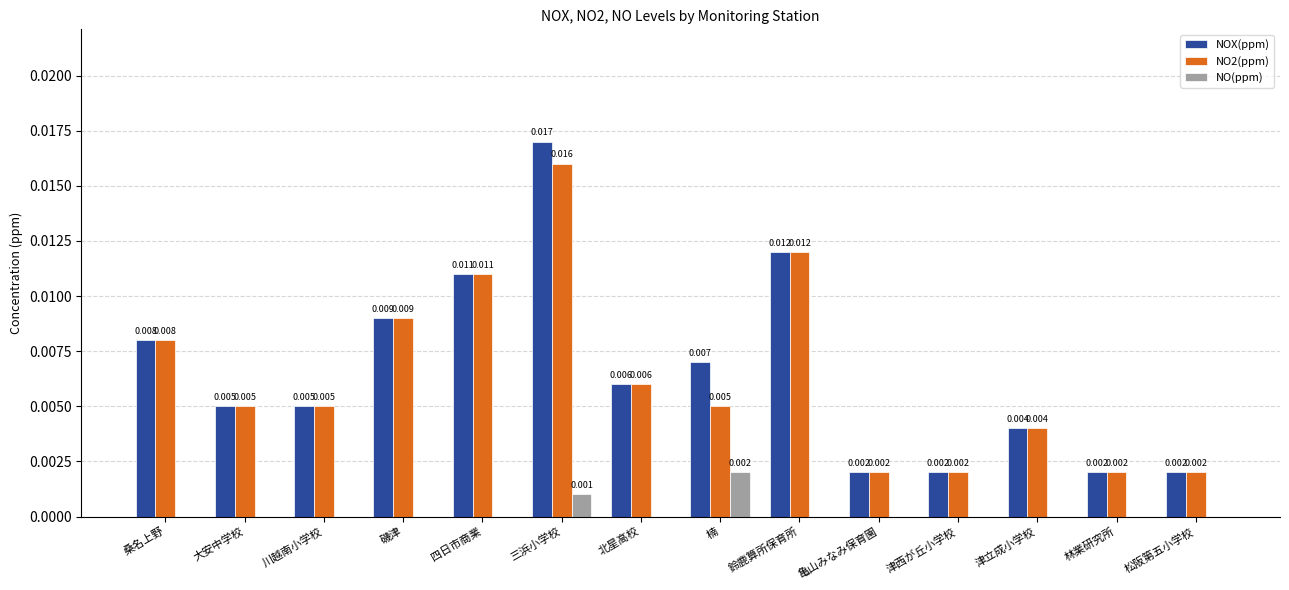

At which category does the chart reach its peak across all series?

三浜小学校